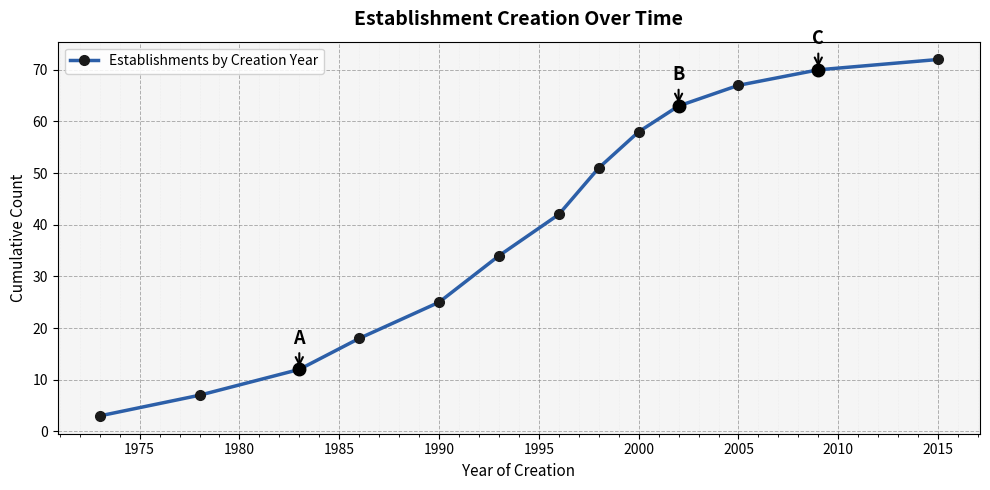

What is the maximum value shown in the chart?

72